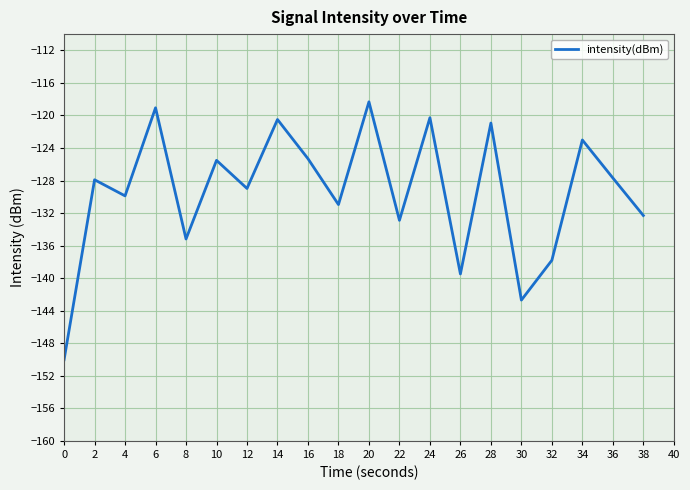

Between 12 and 18, which is larger?

12